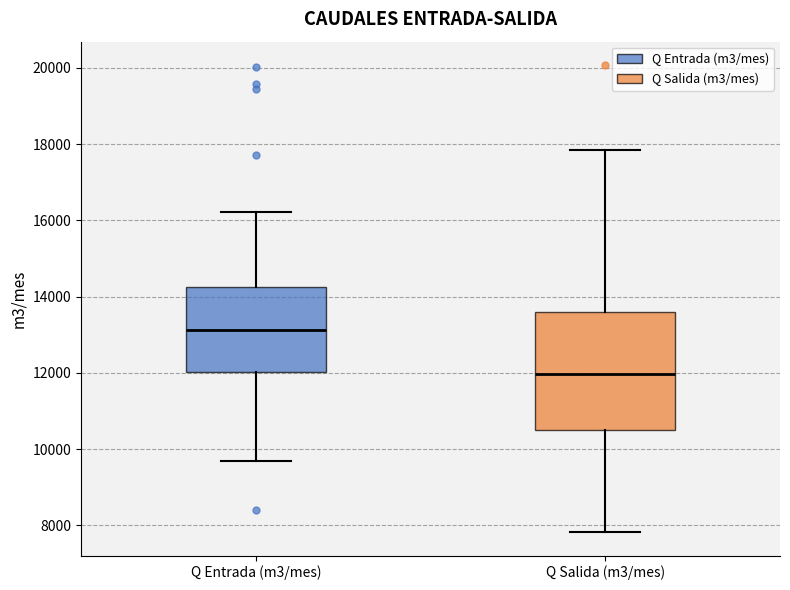

Comparing the boxes themselves (not the whiskers), which one is the tallest?

Q Salida (m3/mes)